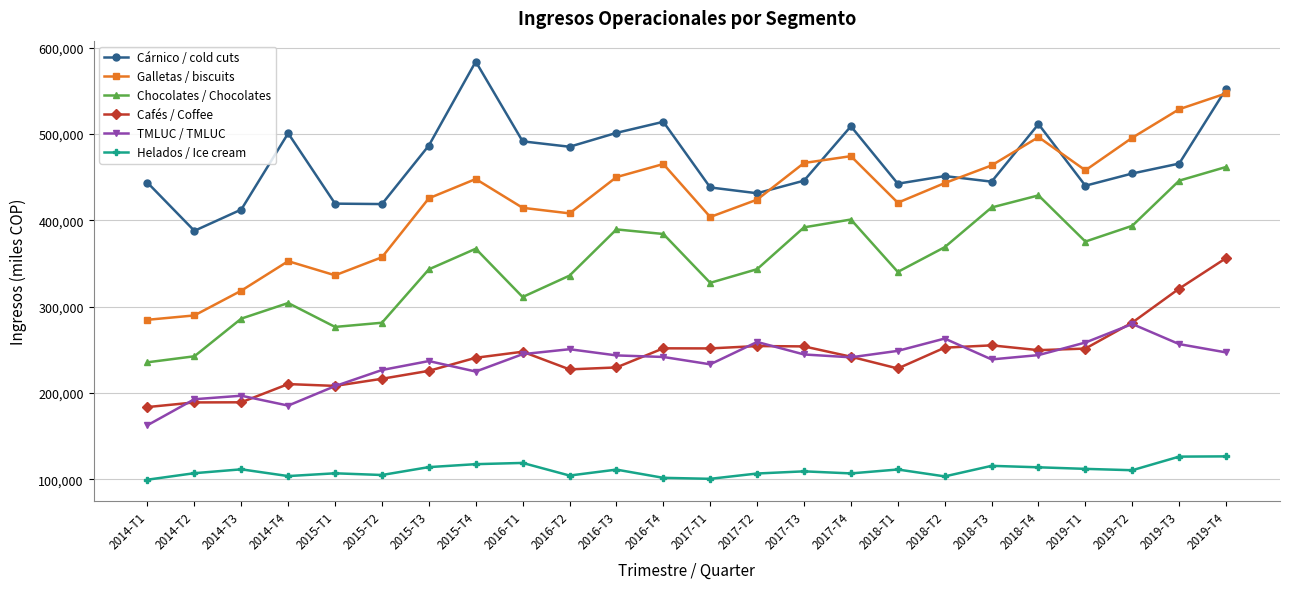

At which label does Galletas / biscuits reach its minimum?

2014-T1